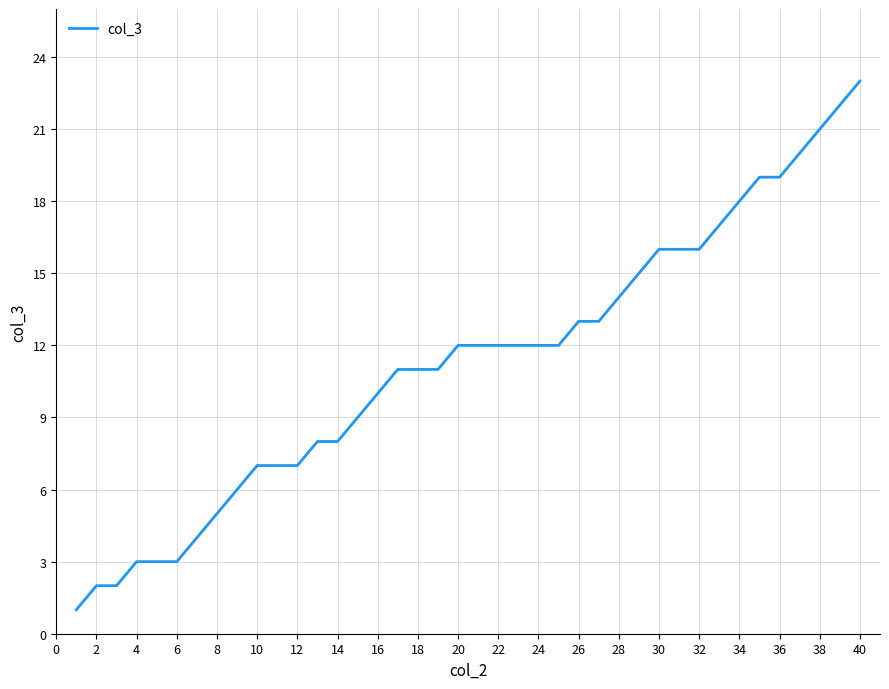

What is the maximum value shown in the chart?

23